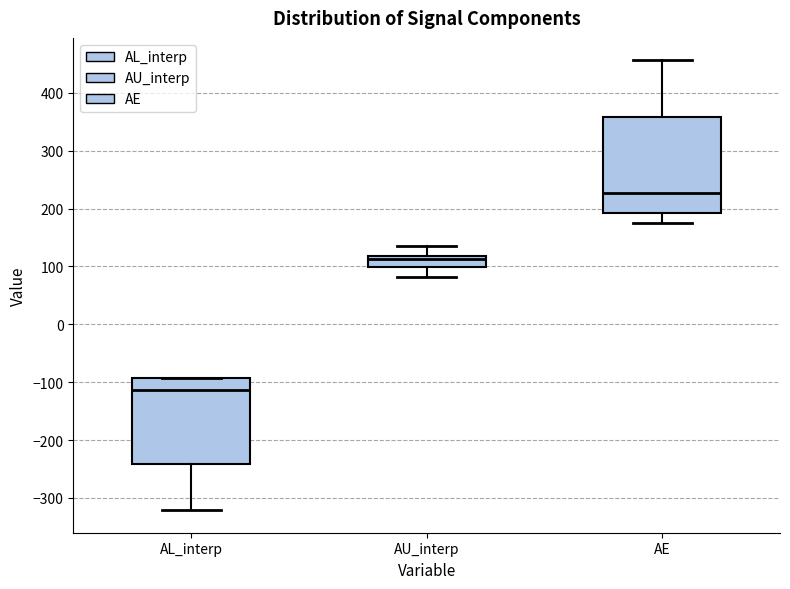

Which box is the tallest, from its lower edge to its upper edge?

AE